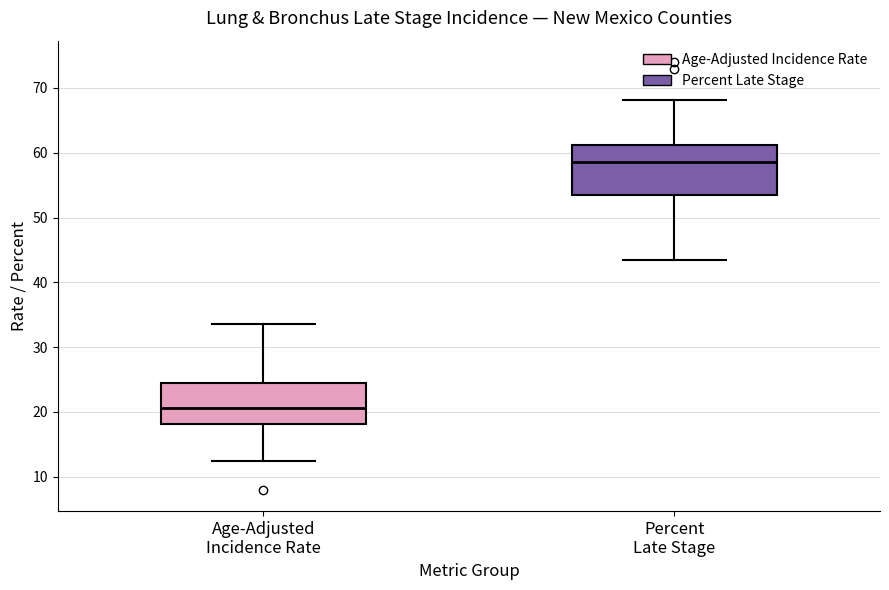

Which box has the highest median line?

Percent Late Stage